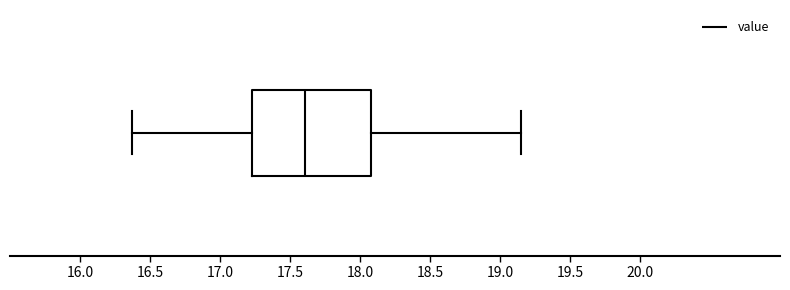

Transcribe this box plot: give where the median line is, the range the box spans, and where the two whiskers end, as read against the x-axis. The values are not printed on the chart, so give them approximately, as read against the axis.

median 17.60, box 17.25 to 18.10, whiskers 16.35 to 19.15